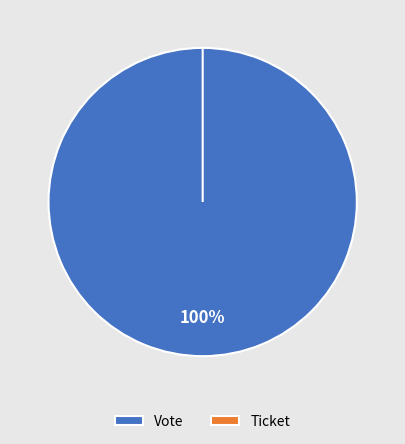

To the nearest percent, what percentage of the pie is Vote?

100%